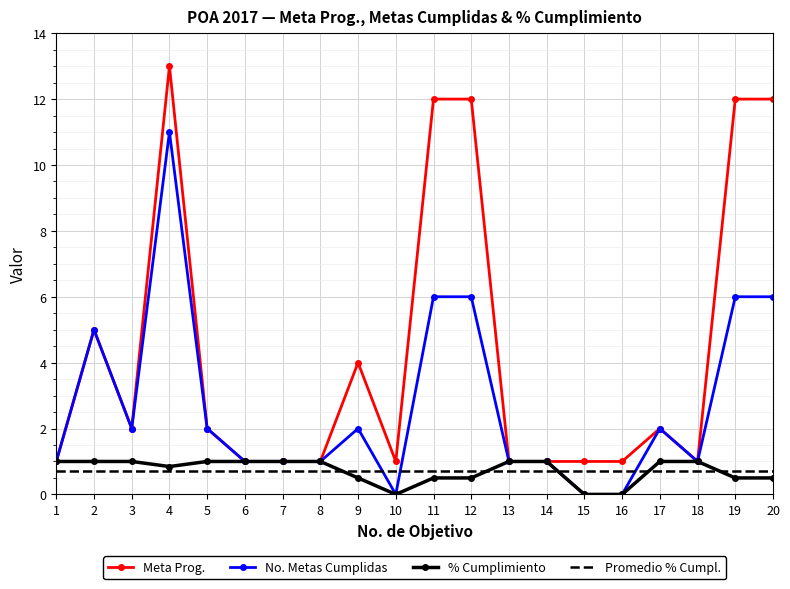

Rank the categories by % Cumplimiento value from highest to lowest.

1, 2, 3, 5, 6, 7, 8, 13, 14, 17, 18, 4, 9, 11, 12, 19, 20, 10, 15, 16